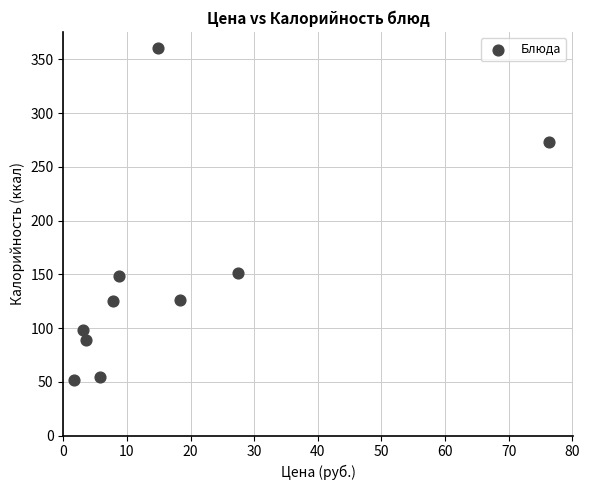

What is the average X value?

16.8